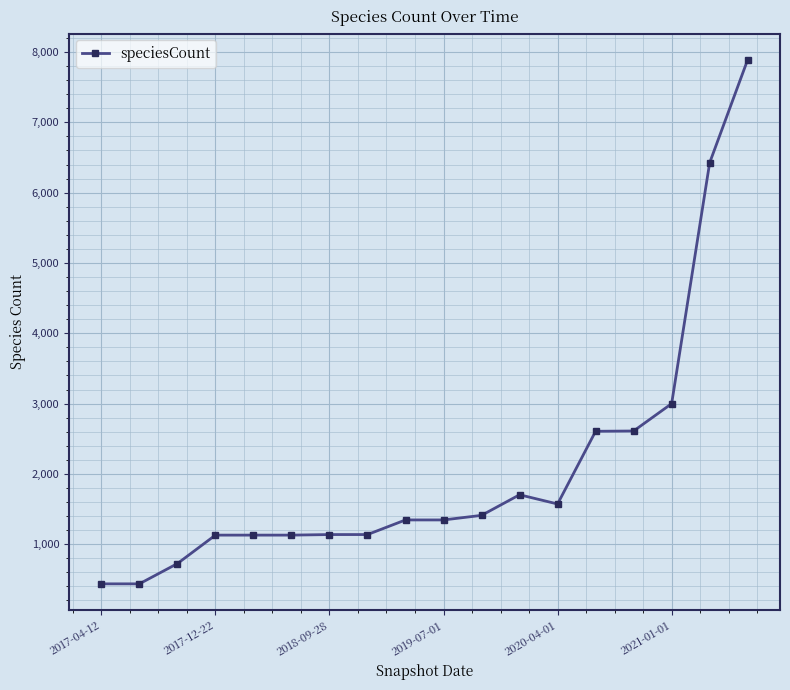

What is the difference between the second highest and second lowest values?

5989